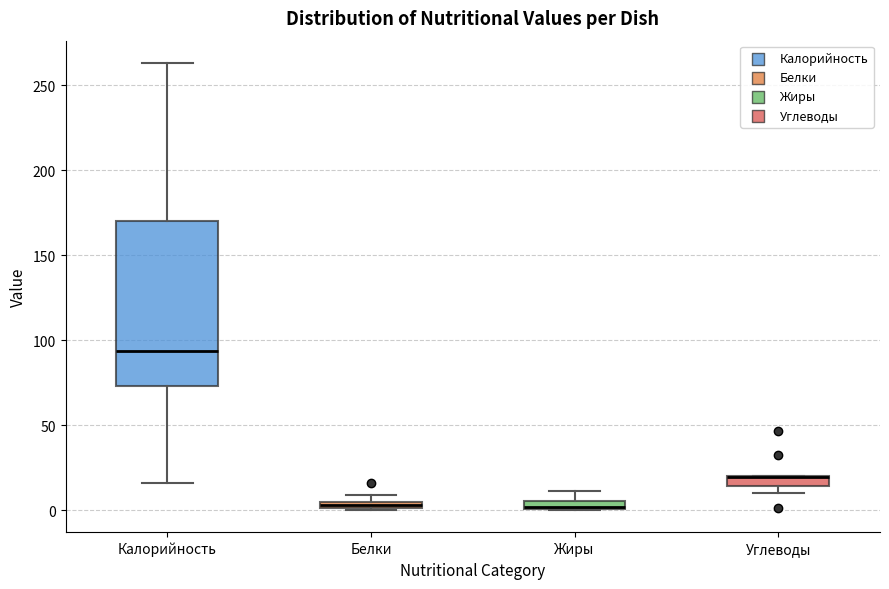

Where is the lower edge of the box for Жиры on the y-axis? The values are not printed on the chart, so give them approximately, as read against the axis.

0